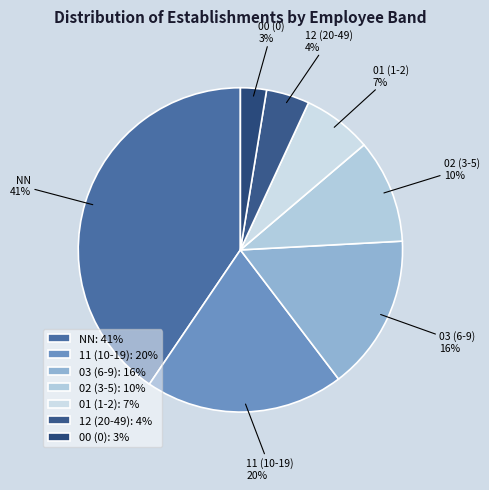

Does 12 account for over 50% of the chart?

No